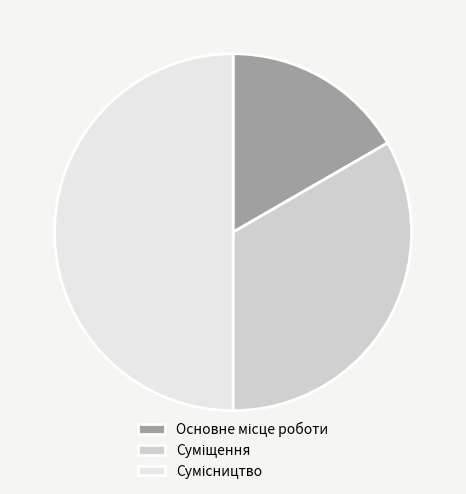

To the nearest percent, what is the combined percentage of Основне місце роботи and Суміщення?

50%